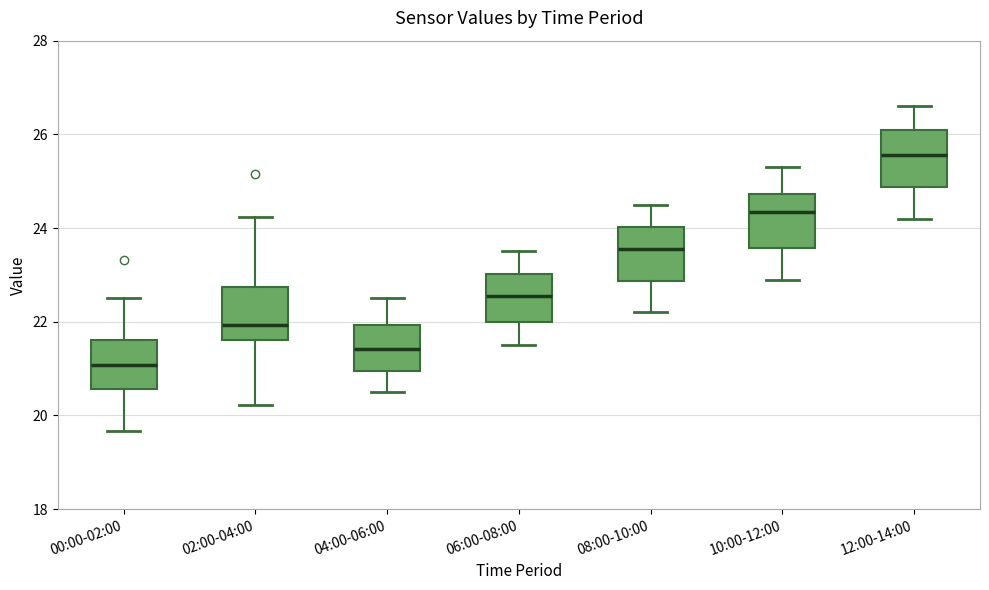

Which box has the highest median line?

12:00-14:00